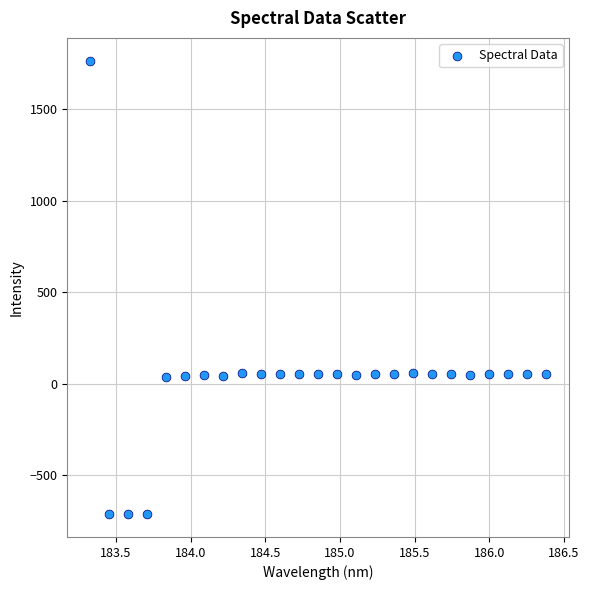

What is the range of X values (max minus min)?

3.1